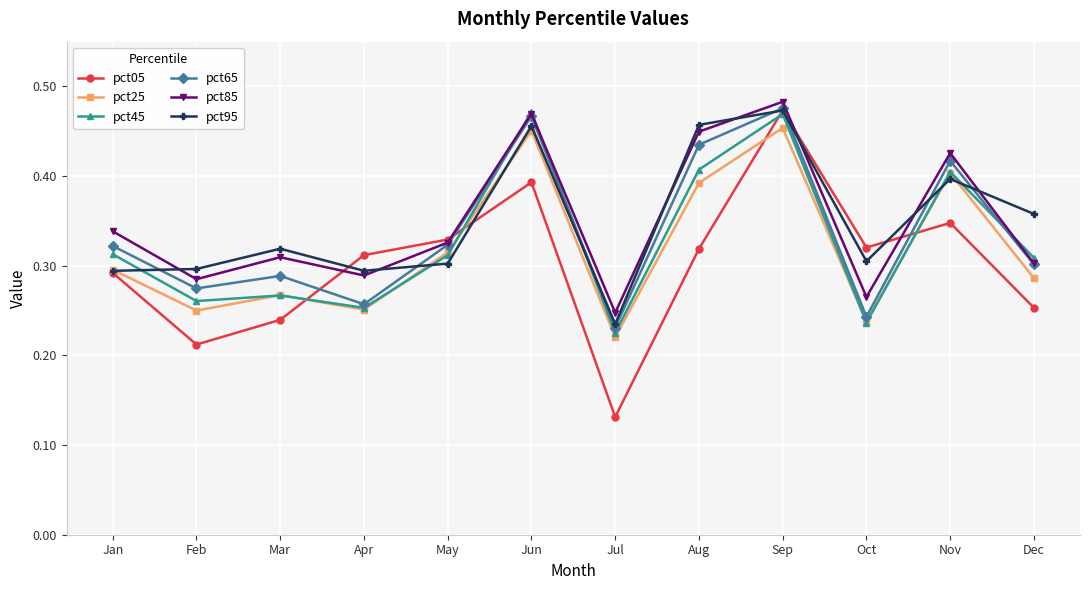

At which label does pct65 reach its minimum?

Jul